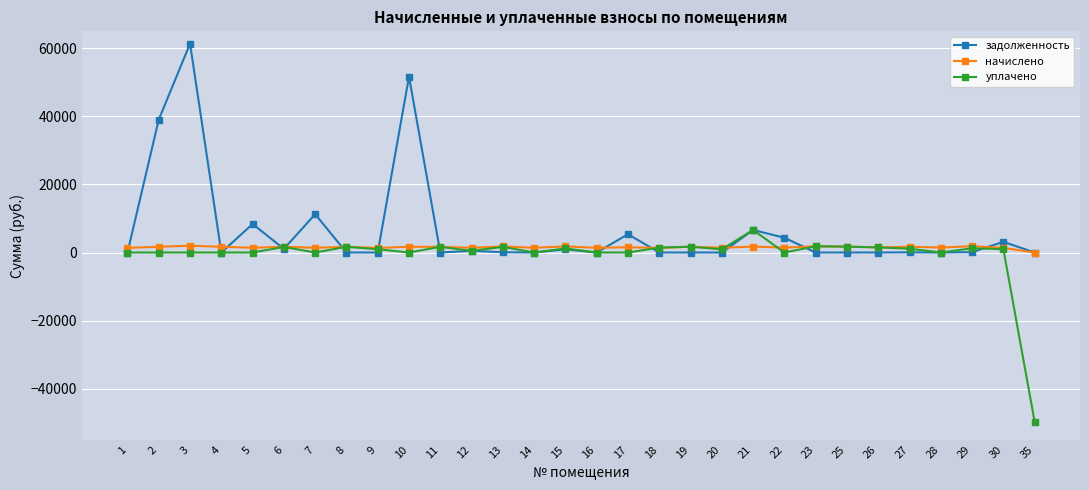

At which category is the sum across all series the highest?

3